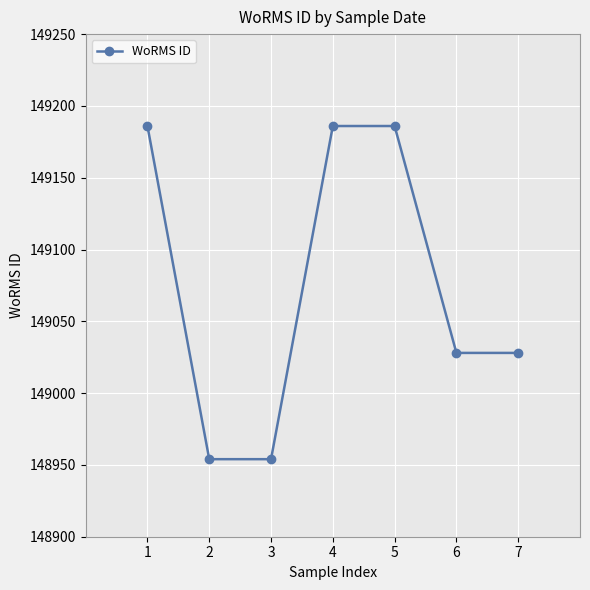

What is the greatest value displayed?

149186